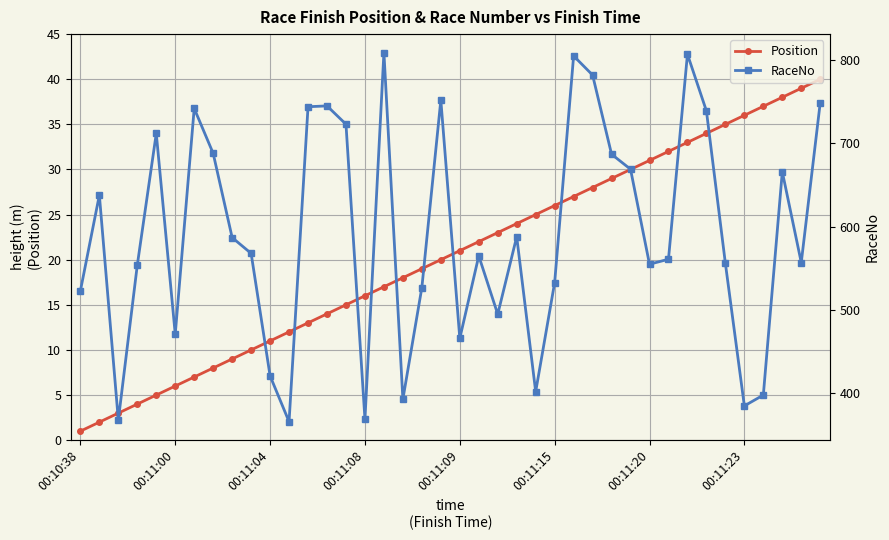

True or false: Position has more than 0 interior local peaks.

False